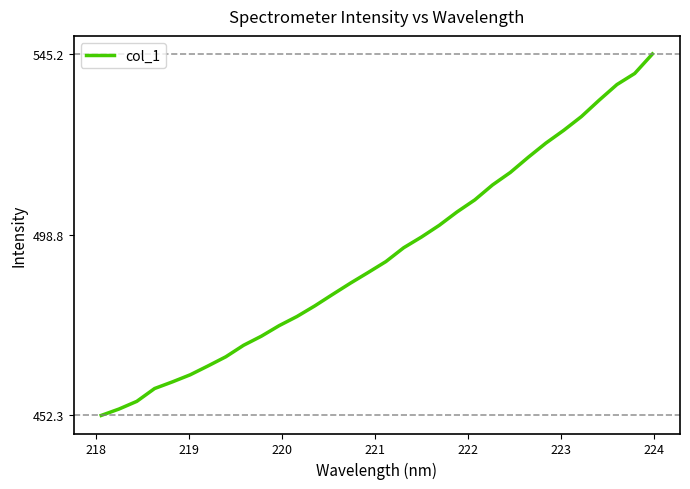

What is the difference between the maximum and minimum values?

92.9